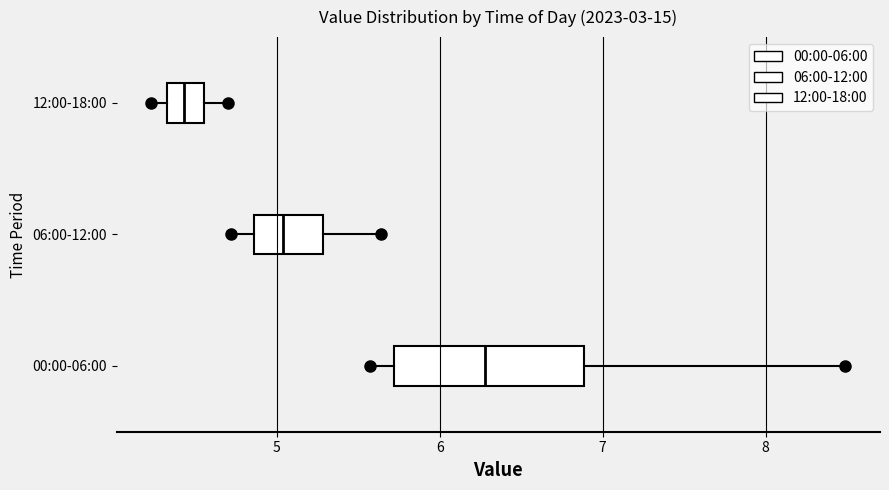

Which box has the furthest to the left median line?

12:00-18:00